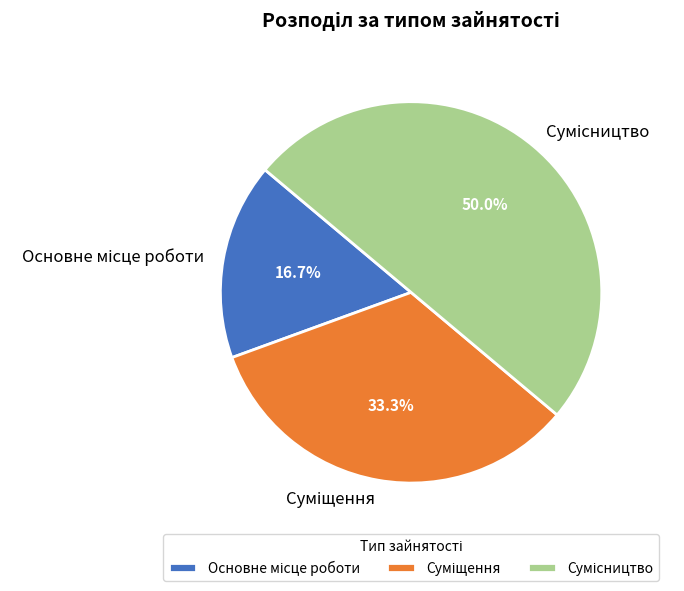

How many slices are in this pie chart?

3